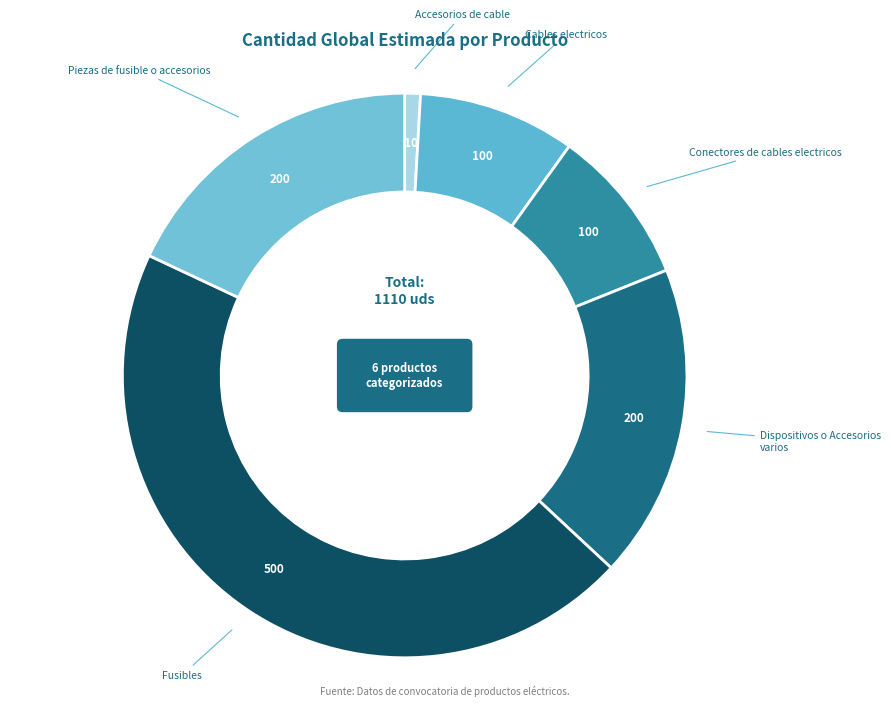

Which has a higher value, Conectores de cables electricos or Cables electricos?

Conectores de cables electricos